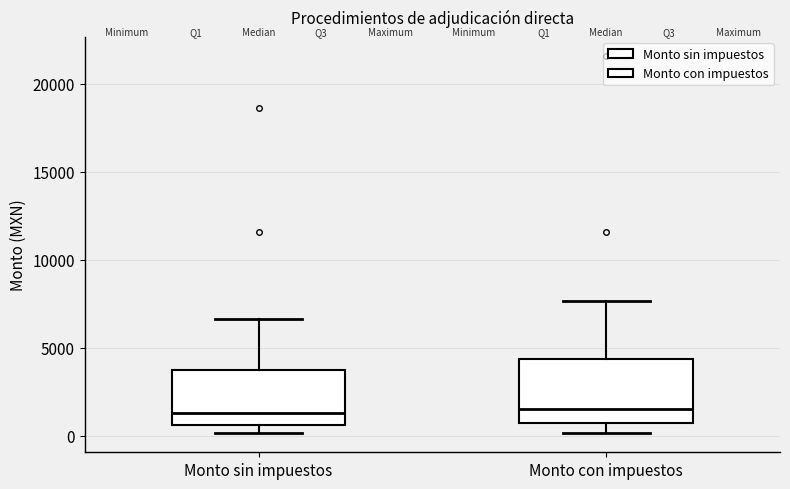

Where is the upper edge of the box for Monto sin impuestos on the y-axis? The values are not printed on the chart, so give them approximately, as read against the axis.

3500